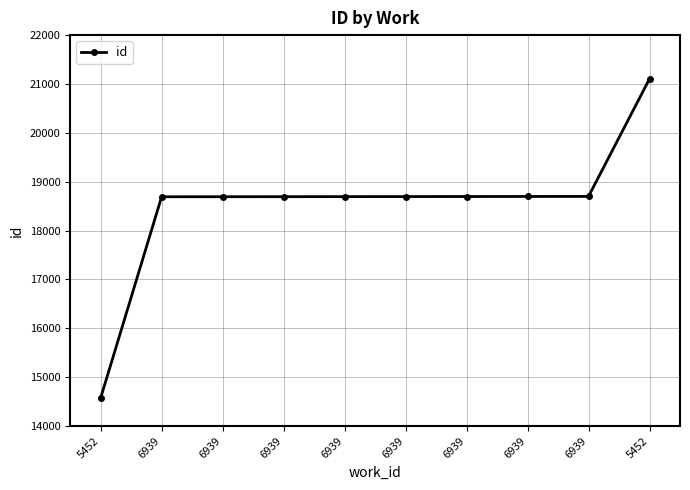

At which label is the value closest to 17839?

6939